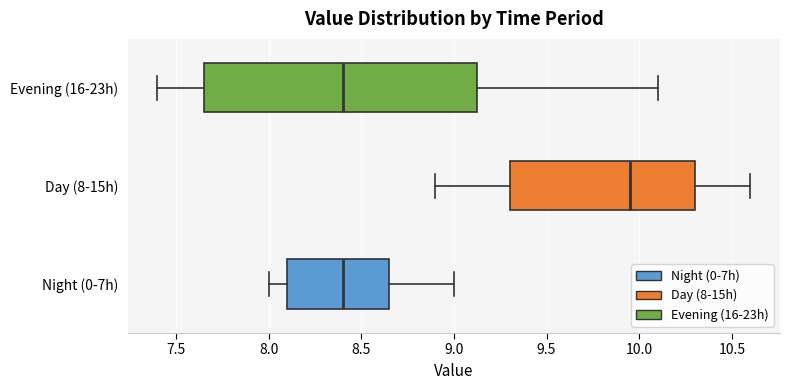

Reading bottom to top, transcribe this box plot: for each box, give where its median line is, the range the box spans, and where its two whiskers end, as read against the x-axis. The values are not printed on the chart, so give them approximately, as read against the axis.

Night (0-7h): median 8.40, box 8.10 to 8.65, whiskers 8.00 to 9.00
Day (8-15h): median 9.95, box 9.30 to 10.30, whiskers 8.90 to 10.60
Evening (16-23h): median 8.40, box 7.65 to 9.15, whiskers 7.40 to 10.10